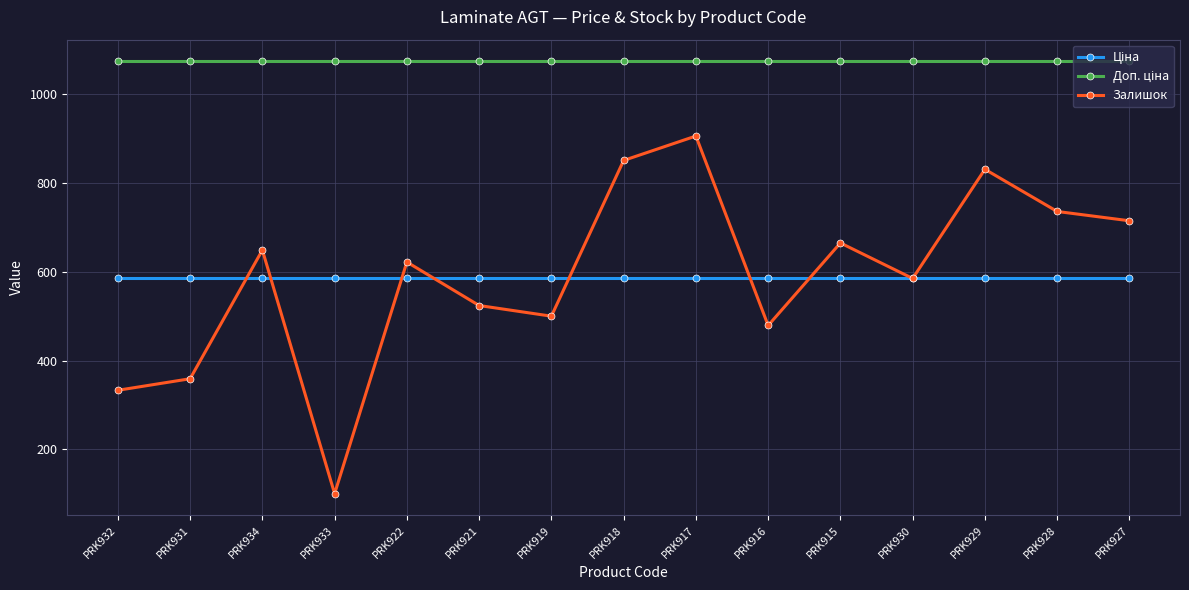

Is it true that Залишок equals 622.0 at PRK922?

True